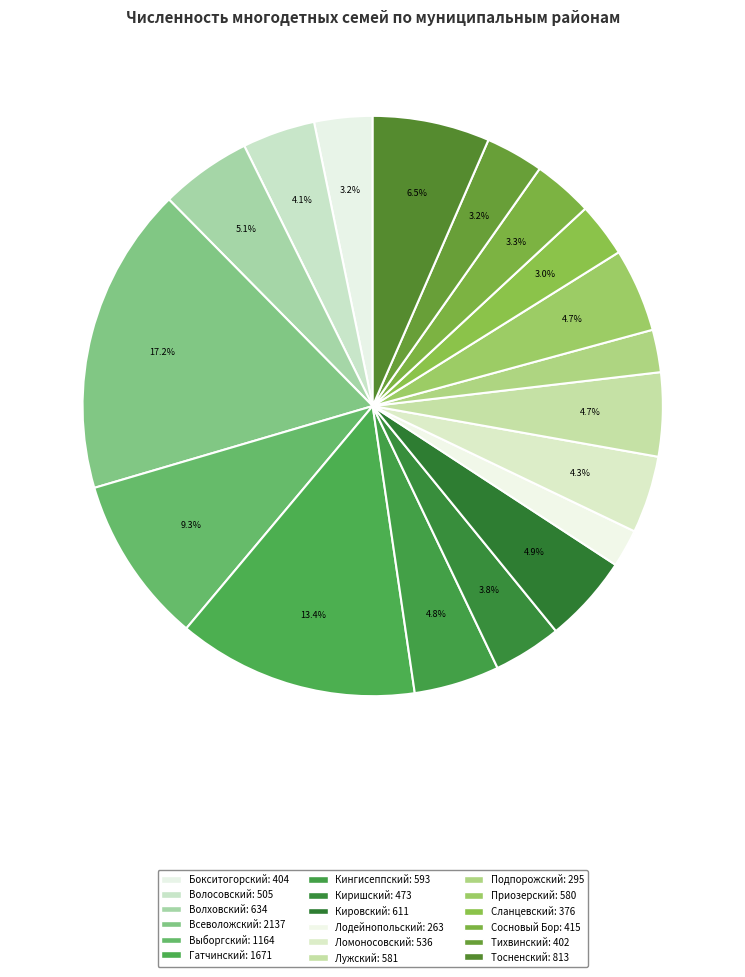

Is Ломоносовский the majority of the pie?

No